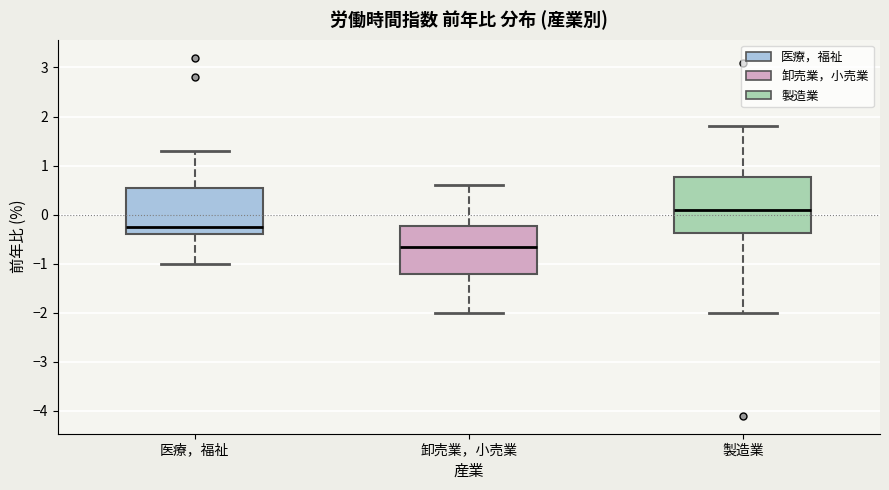

Which box is the tallest, from its lower edge to its upper edge?

製造業